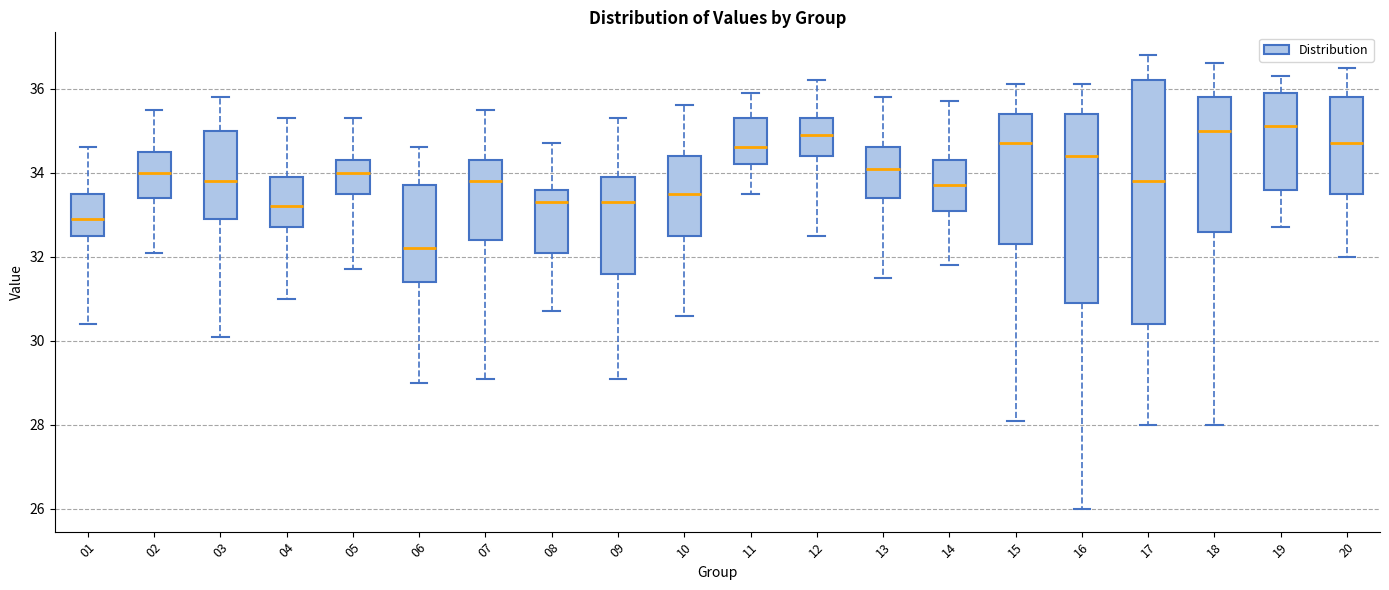

Comparing the boxes themselves (not the whiskers), which one is the tallest?

17